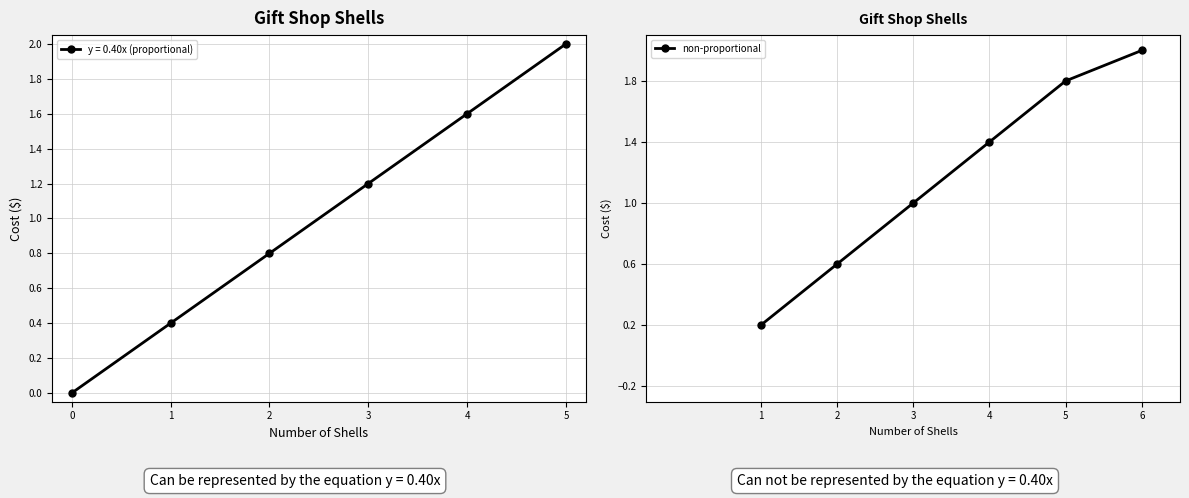

What is the difference between the second highest and minimum values?

1.6